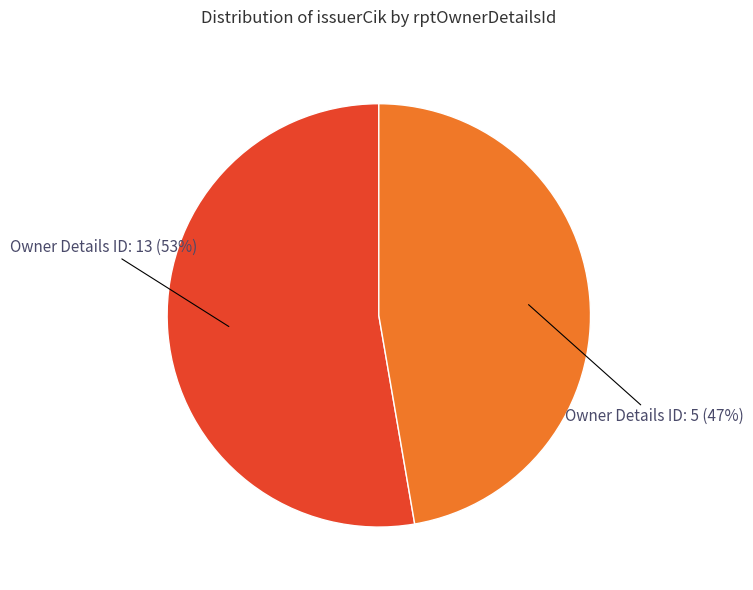

To the nearest percent, what is the average slice percentage?

50%